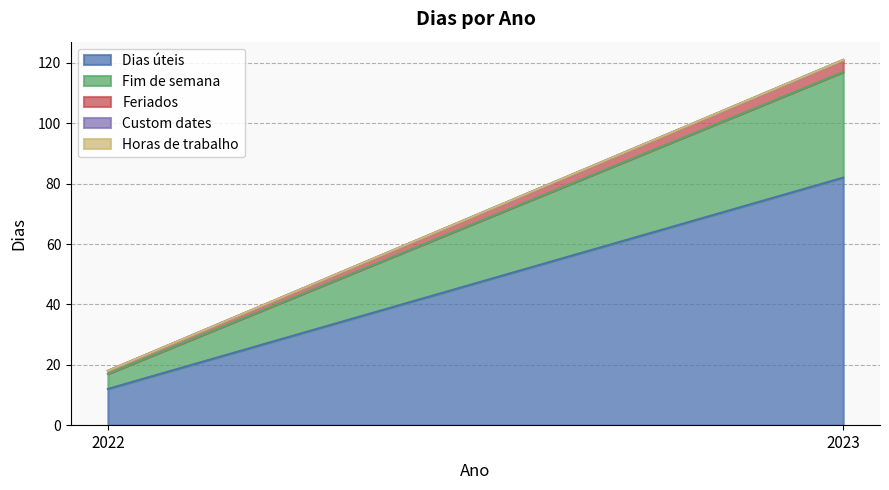

The value of Fim de semana at 2023 is 35. True or false?

True